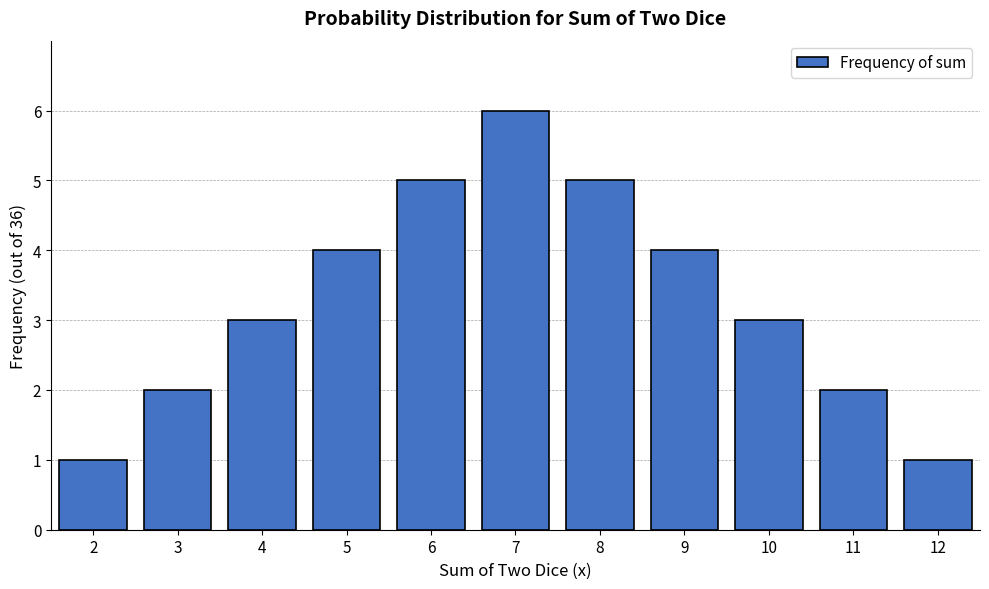

Reading left to right, transcribe all the data shown in this chart.

1	2	3	4	5	6	5	4	3	2	1